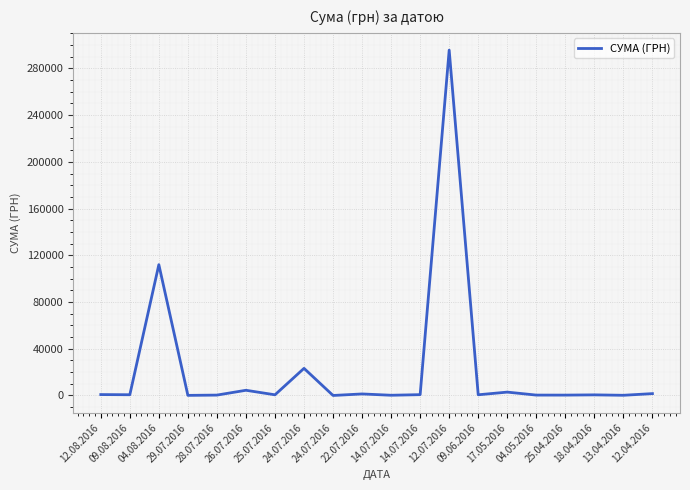

Does the chart display data point markers on the line(s)?

No